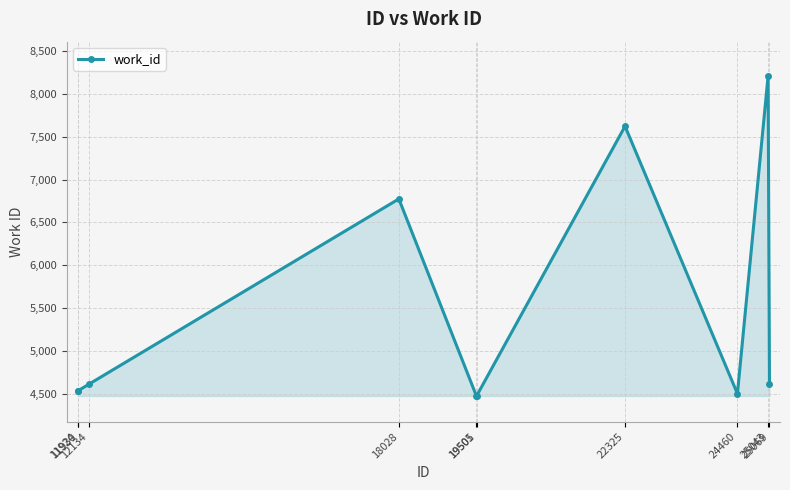

How many lines are shown in the chart?

1